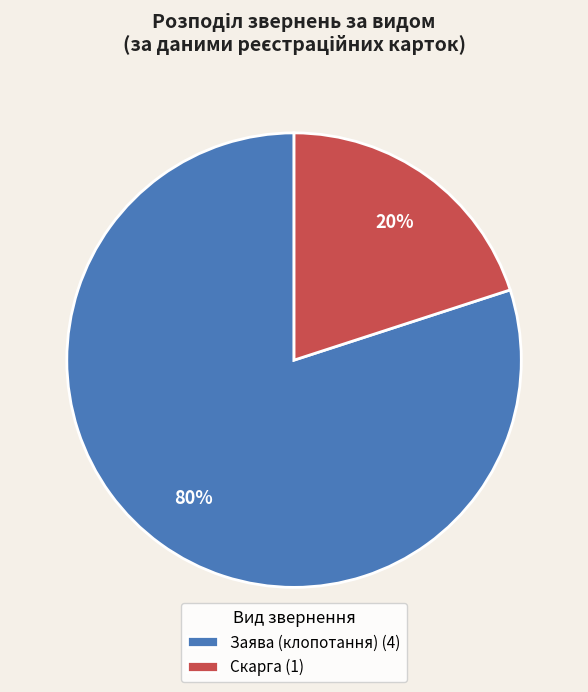

Between Скарга (1) and Заява (клопотання) (4), which is larger?

Заява (клопотання) (4)